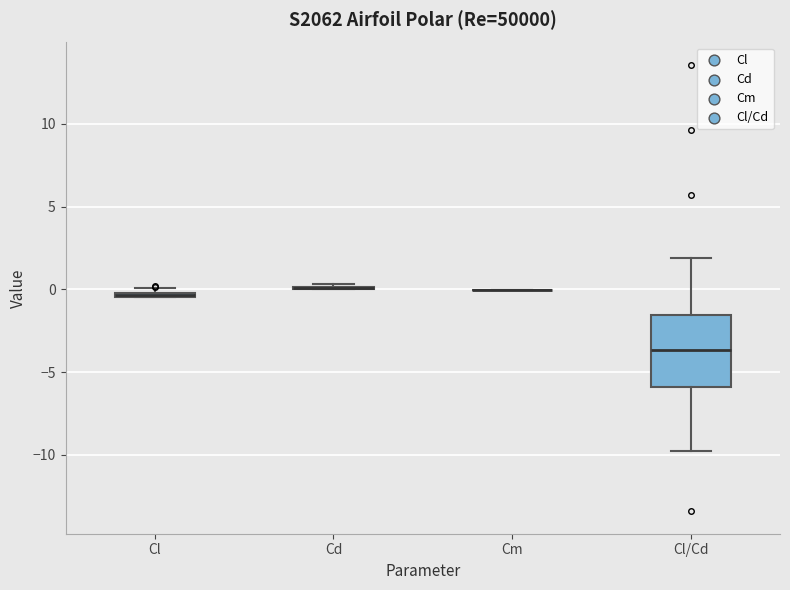

Where is the lower edge of the box for Cl on the y-axis? The values are not printed on the chart, so give them approximately, as read against the axis.

-0.5